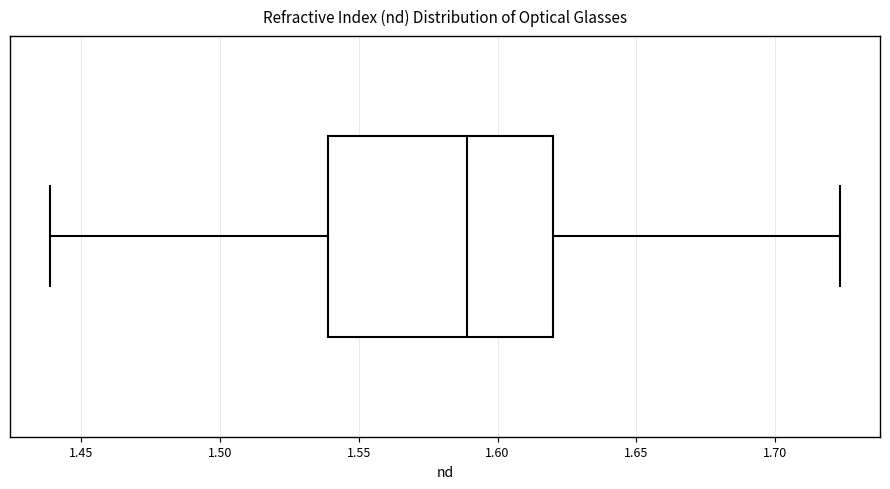

Where does the right whisker of the box end on the x-axis? The values are not printed on the chart, so give them approximately, as read against the axis.

1.725